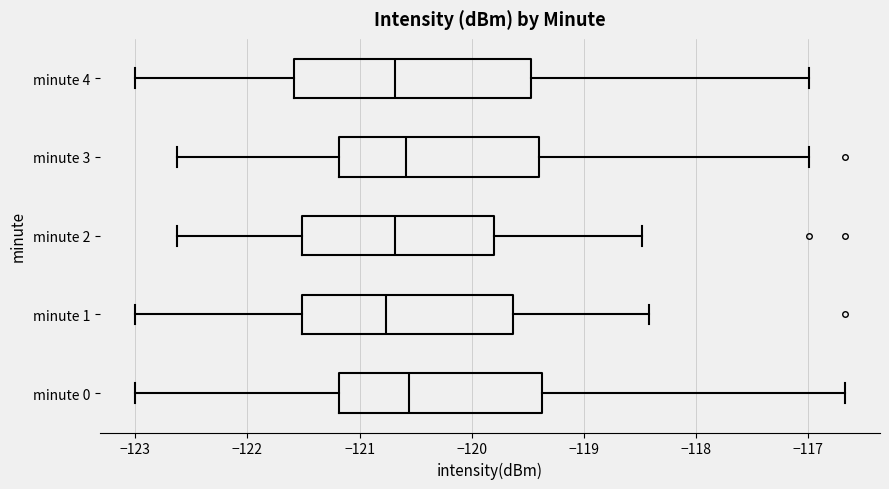

Comparing the boxes themselves (not the whiskers), which one is the widest?

minute 4